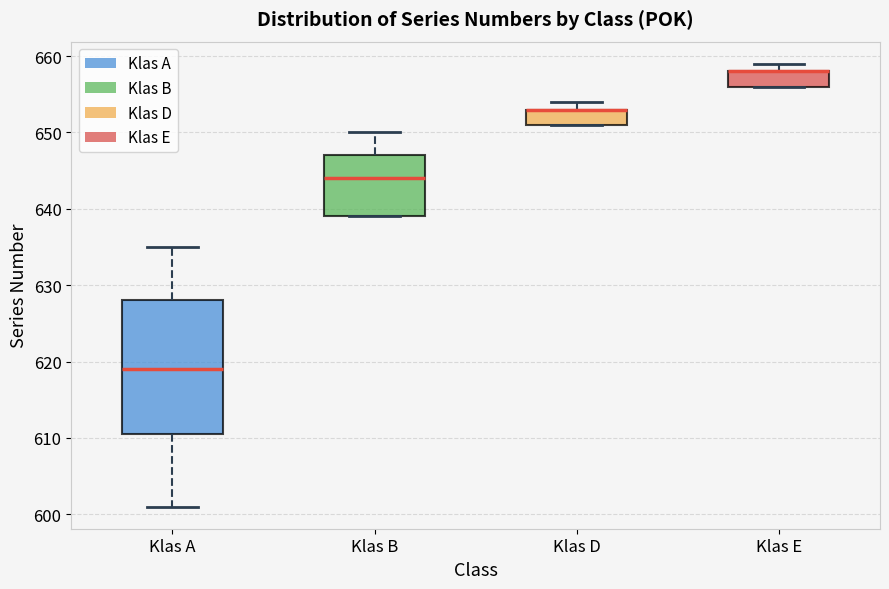

Which box is the tallest, from its lower edge to its upper edge?

Klas A